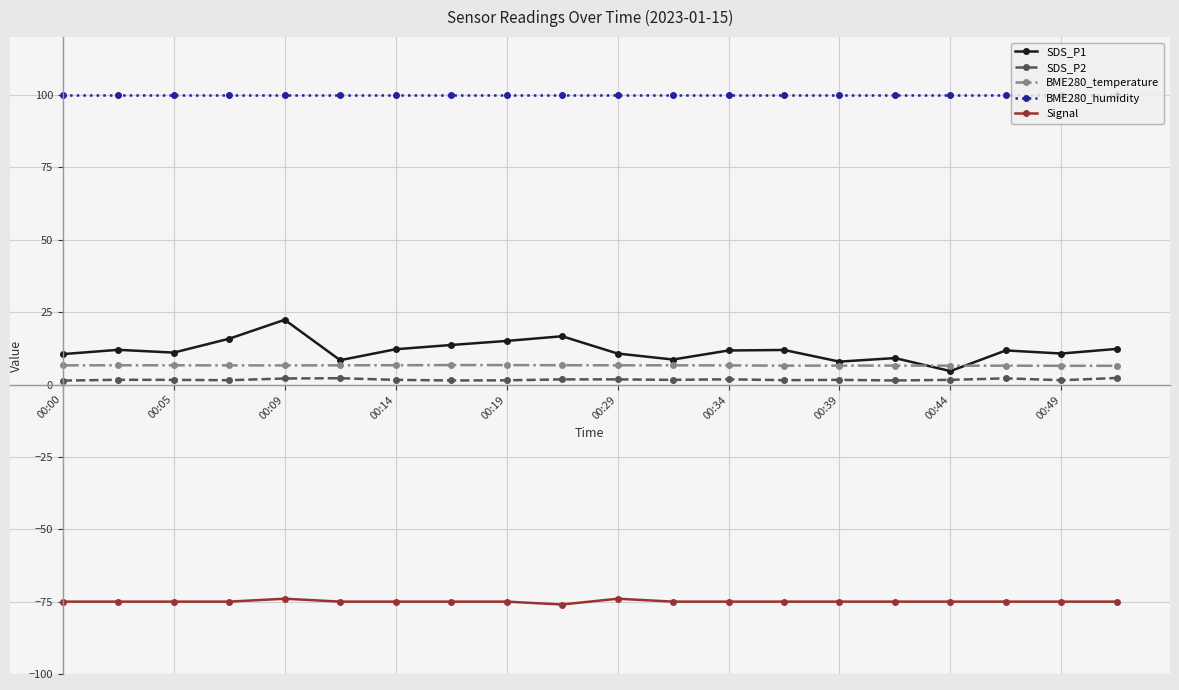

What is the value of the BME280_temperature point at the 5th from the left?

6.6